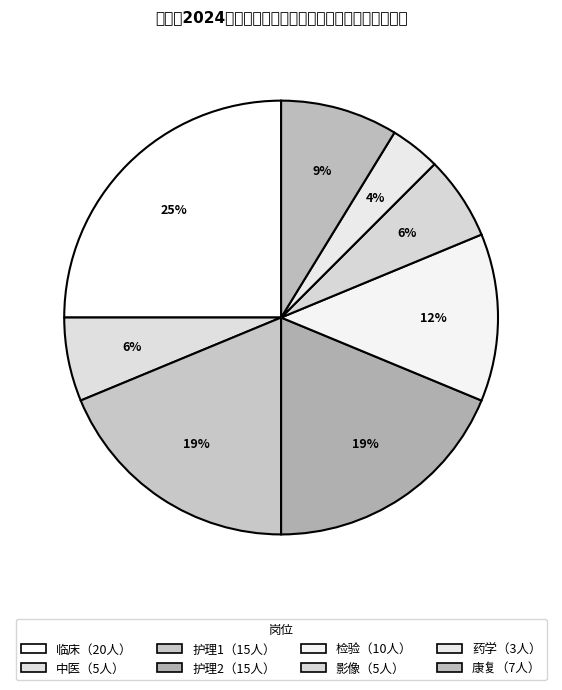

Rank the categories by value from highest to lowest.

临床, 护理1, 护理2, 检验, 康复, 中医, 影像, 药学